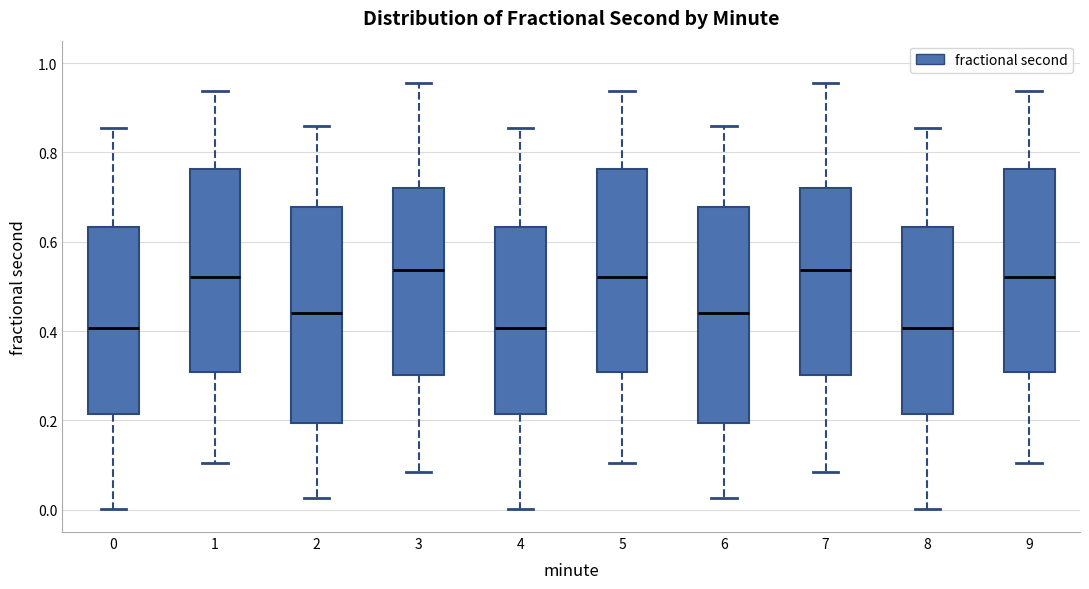

Reading left to right, read every box against the y-axis: the position of its median line, the range the box covers, and the ends of its whiskers. The values are not printed on the chart, so give them approximately, as read against the axis.

0: median 0.40, box 0.22 to 0.64, whiskers 0.00 to 0.86
1: median 0.52, box 0.30 to 0.76, whiskers 0.10 to 0.94
2: median 0.44, box 0.20 to 0.68, whiskers 0.02 to 0.86
3: median 0.54, box 0.30 to 0.72, whiskers 0.08 to 0.96
4: median 0.40, box 0.22 to 0.64, whiskers 0.00 to 0.86
5: median 0.52, box 0.30 to 0.76, whiskers 0.10 to 0.94
6: median 0.44, box 0.20 to 0.68, whiskers 0.02 to 0.86
7: median 0.54, box 0.30 to 0.72, whiskers 0.08 to 0.96
8: median 0.40, box 0.22 to 0.64, whiskers 0.00 to 0.86
9: median 0.52, box 0.30 to 0.76, whiskers 0.10 to 0.94